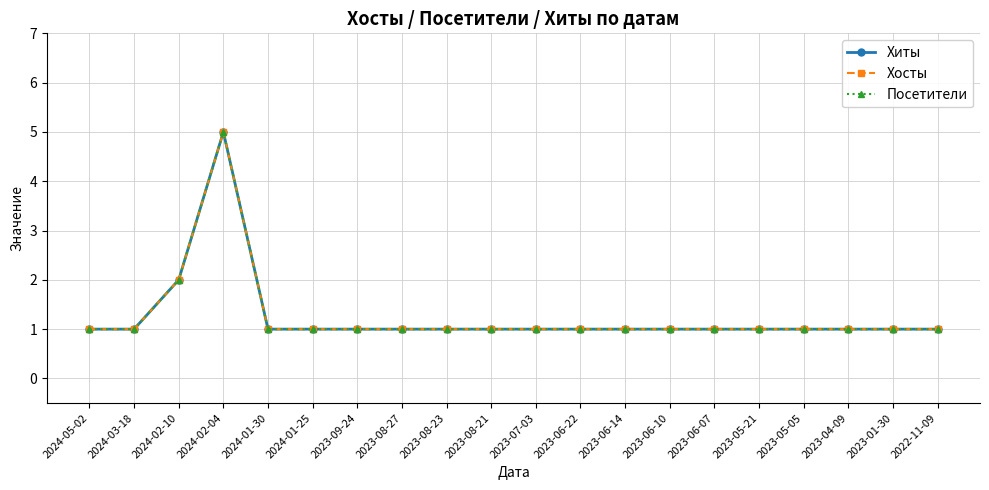

Is this an area chart (filled region under the line)?

No